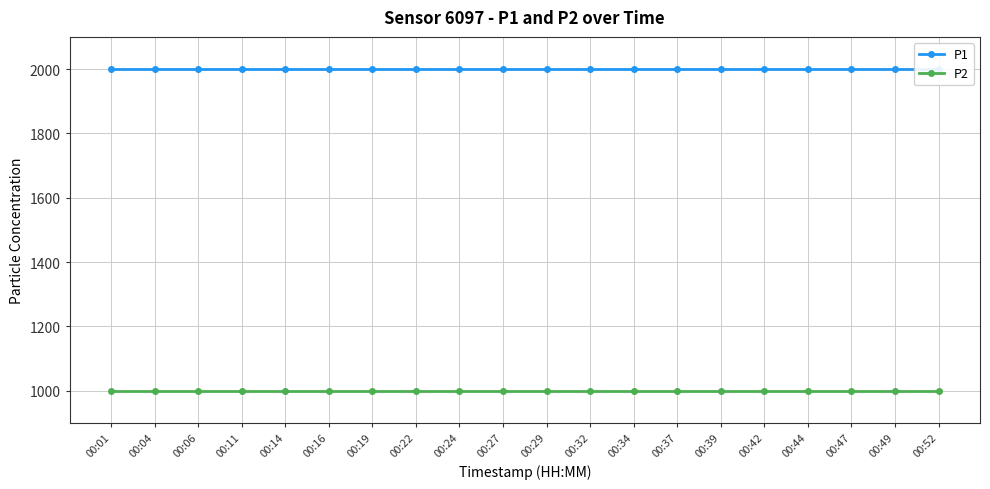

What is the value of the P2 point at the 18th from the left?

999.9